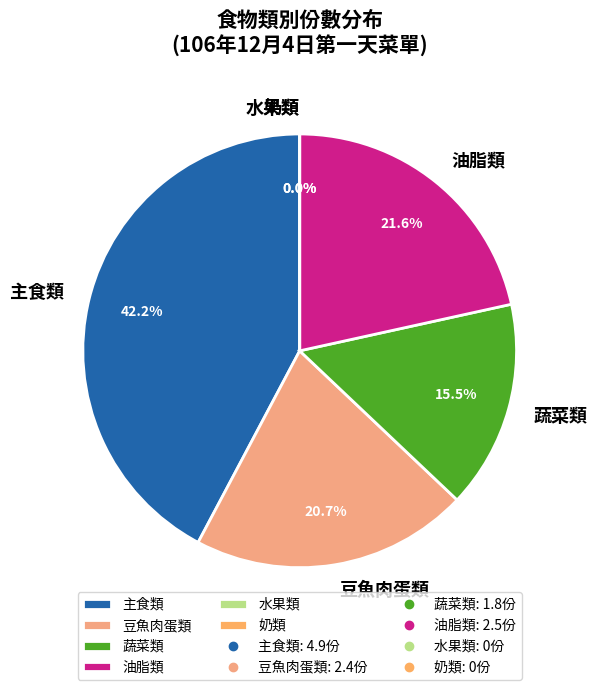

To the nearest percent, what portion does 蔬菜類 represent?

16%